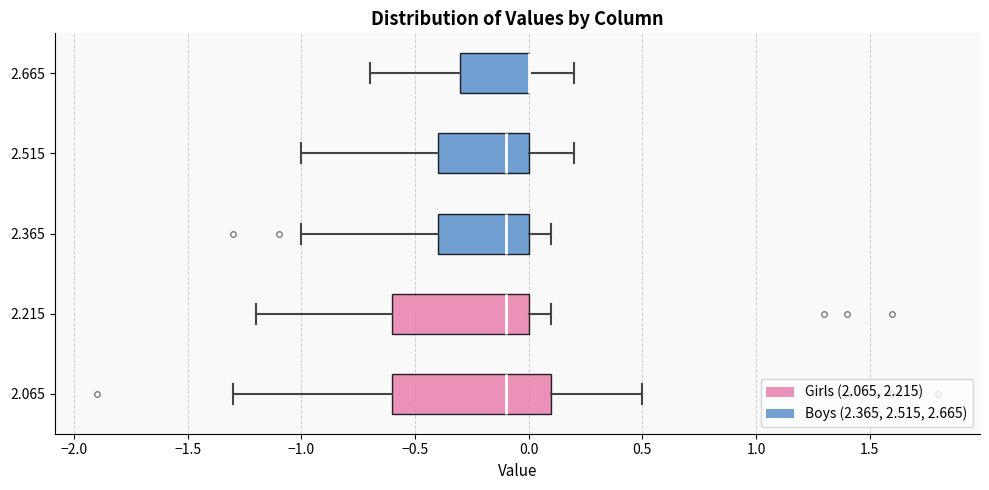

Reading bottom to top, read every box against the x-axis: the position of its median line, the range the box covers, and the ends of its whiskers. The values are not printed on the chart, so give them approximately, as read against the axis.

2.065: median -0.1, box -0.6 to 0.1, whiskers -1.3 to 0.5
2.215: median -0.1, box -0.6 to 0.0, whiskers -1.2 to 0.1
2.365: median -0.1, box -0.4 to 0.0, whiskers -1.0 to 0.1
2.515: median -0.1, box -0.4 to 0.0, whiskers -1.0 to 0.2
2.665: median 0.0 (drawn on the box's right edge), box -0.3 to 0.0, whiskers -0.7 to 0.2